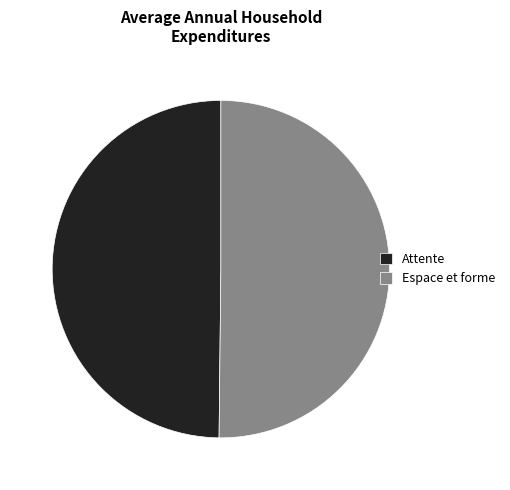

Approximately how many times larger is the value at Espace et forme compared to Attente?

1.0